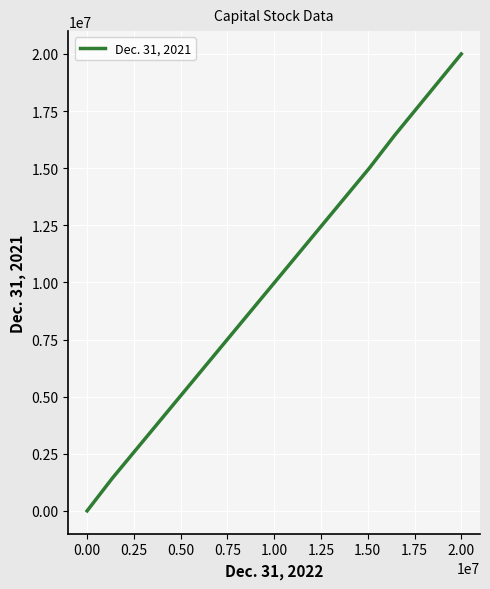

Does the chart have visible grid lines?

Yes